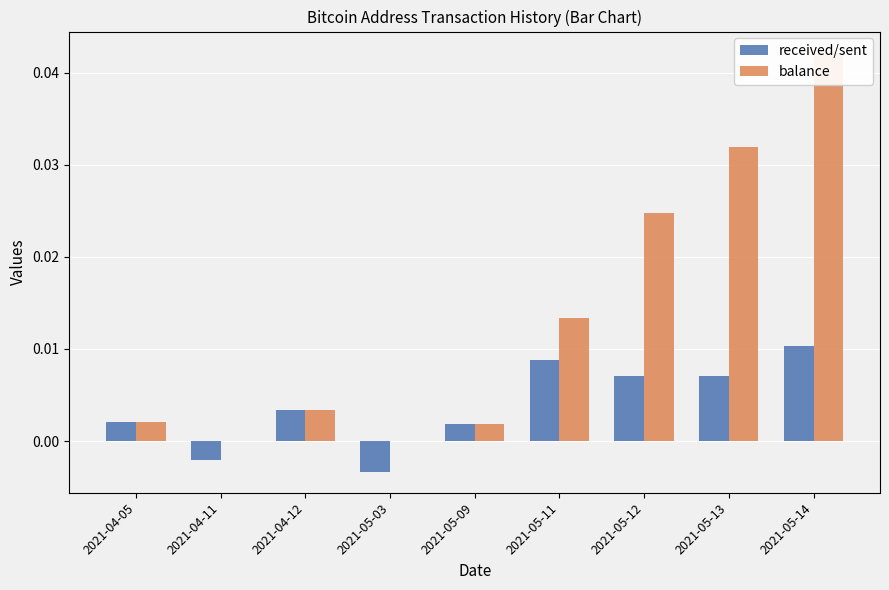

Reading left to right, what are all the values shown in this chart?

received/sent: 2021-04-05=0.0	2021-04-11=-0.0	2021-04-12=0.0	2021-05-03=-0.0	2021-05-09=0.0	2021-05-11=0.0	2021-05-12=0.0	2021-05-13=0.0	2021-05-14=0.0
balance: 2021-04-05=0.0	2021-04-11=0.0	2021-04-12=0.0	2021-05-03=0.0	2021-05-09=0.0	2021-05-11=0.0	2021-05-12=0.0	2021-05-13=0.0	2021-05-14=0.0